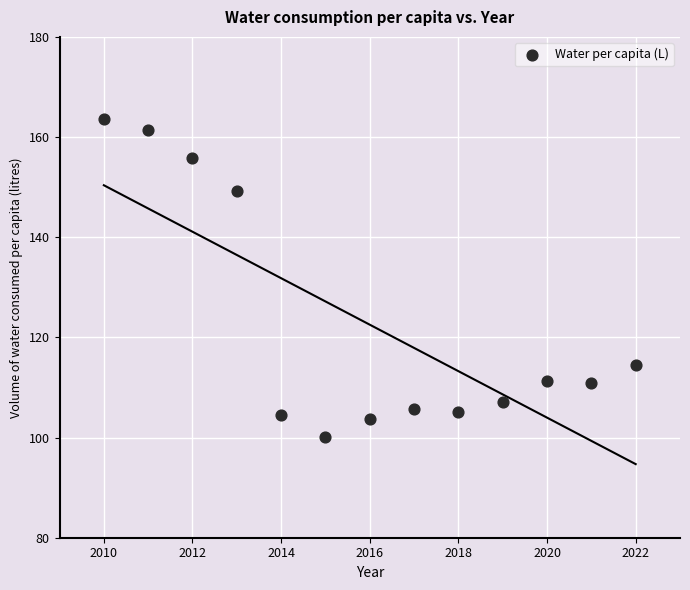

What Y value in the scatter plot is closest to 131?

114.5